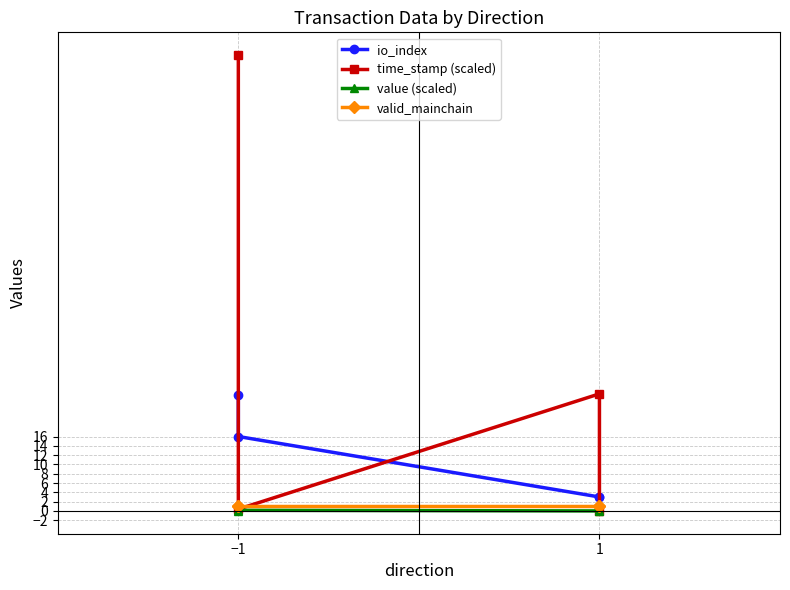

Where is the first local minimum for time_stamp (scaled)?

−1